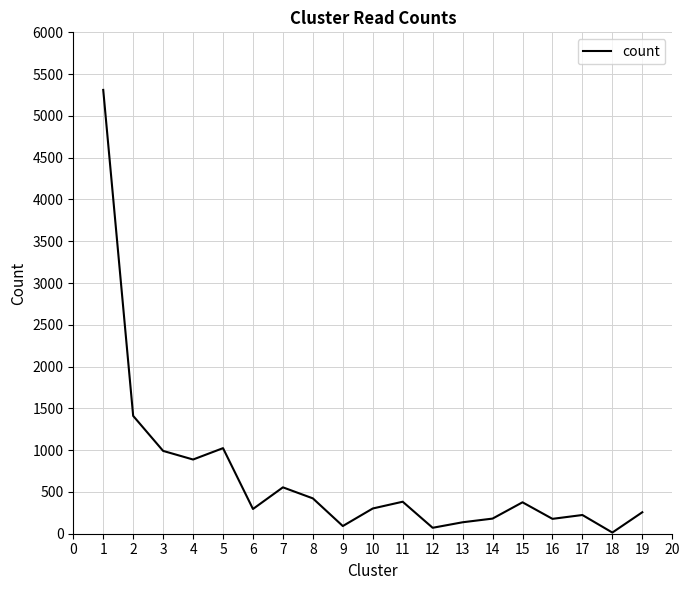

True or false: the data has more than 0 interior local peaks.

True